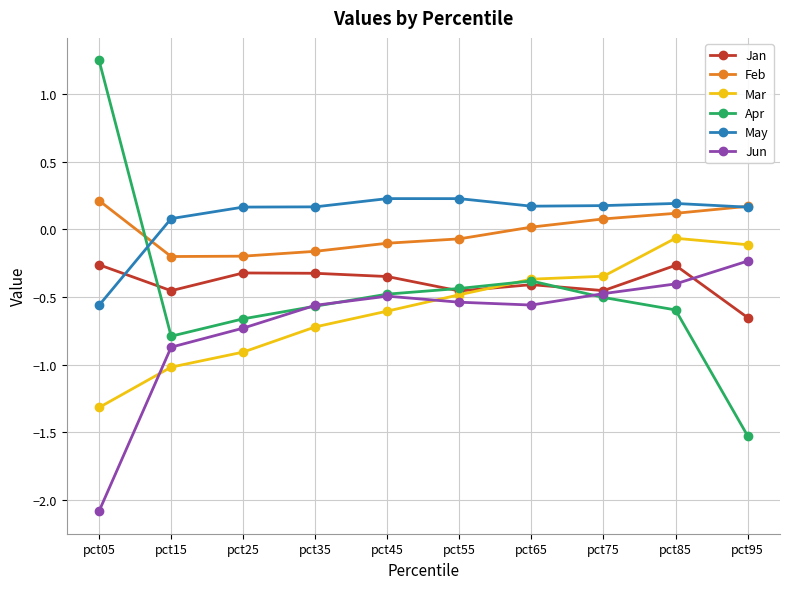

How many intersections are there between Jan and Mar?

1